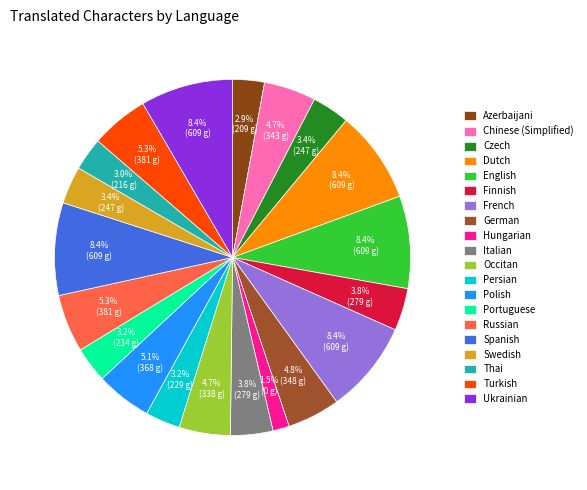

How many segments does this pie chart have?

20